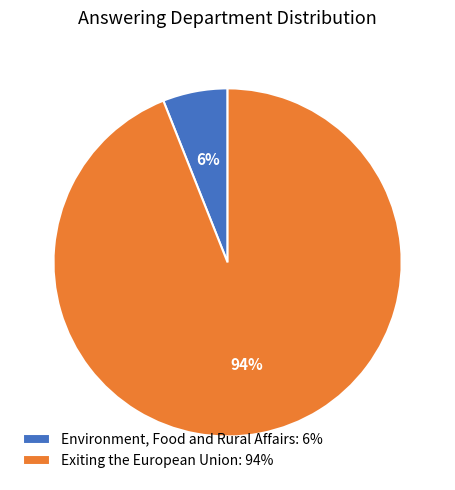

To the nearest percent, what percentage of the pie is Environment, Food and Rural Affairs?

6%